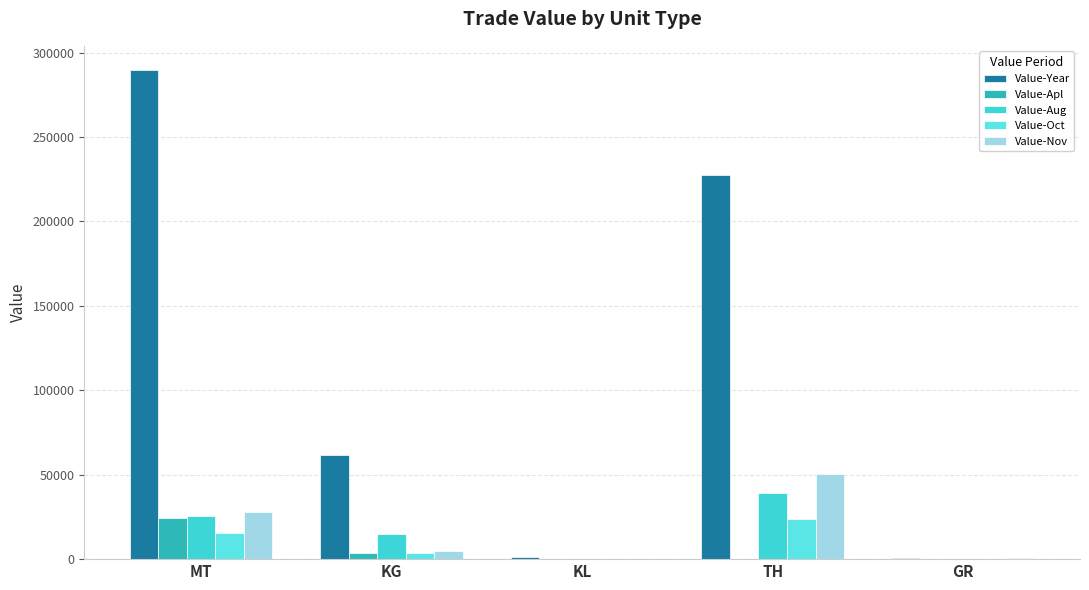

What are all the series names shown in the legend?

Value-Year, Value-Apl, Value-Aug, Value-Oct, Value-Nov